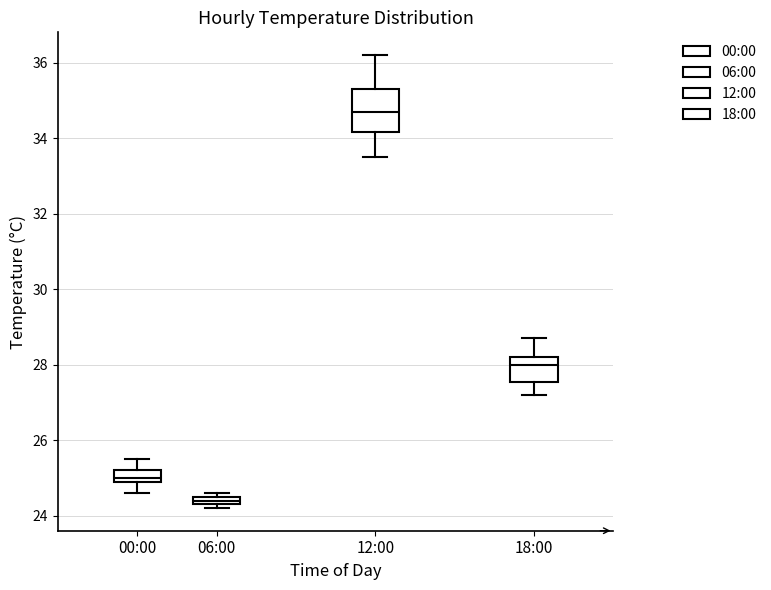

Which box is the tallest, from its lower edge to its upper edge?

12:00